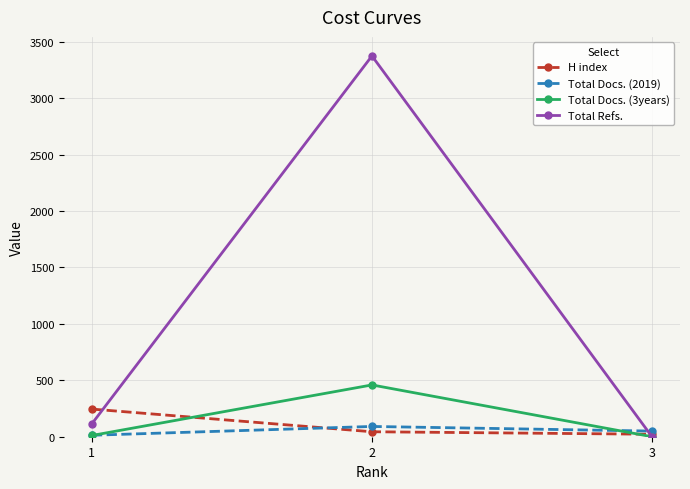

Which series has the widest spread of values?

Total Refs.